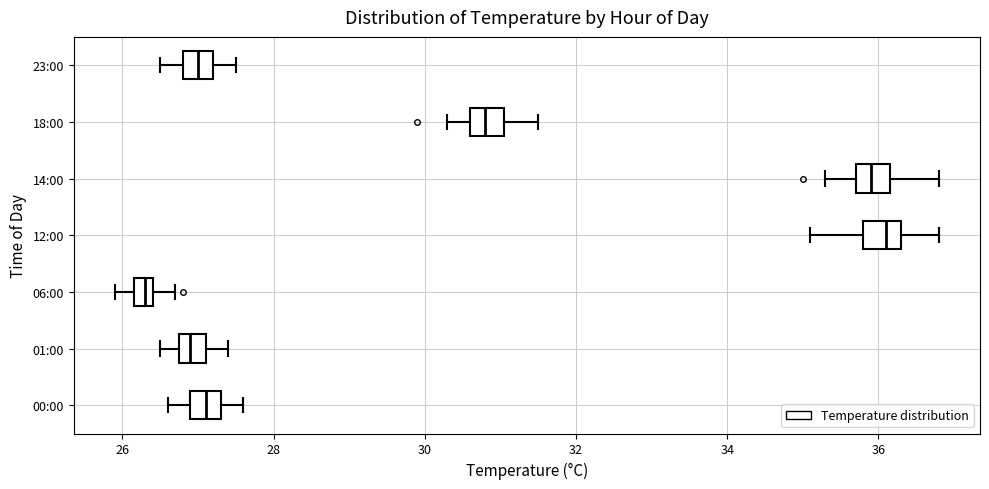

Where does the median line of the box for 23:00 sit on the x-axis? The values are not printed on the chart, so give them approximately, as read against the axis.

27.0